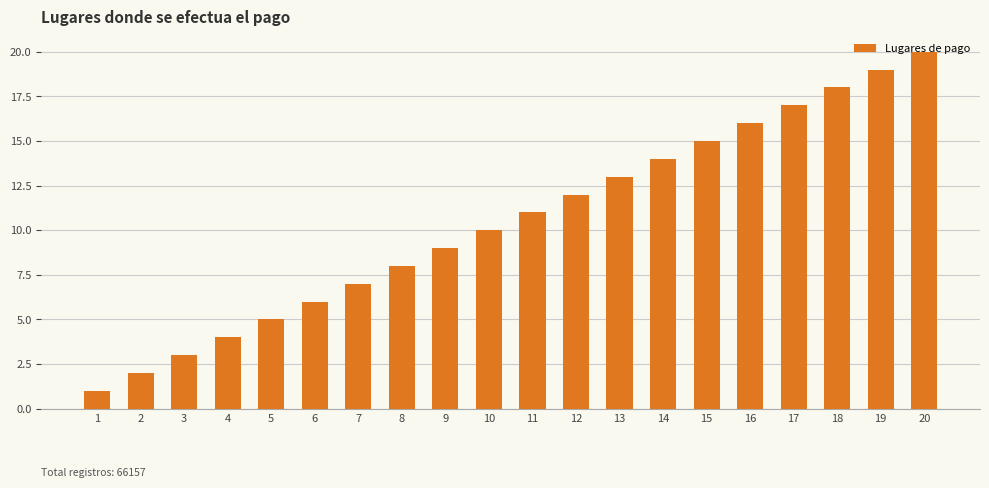

Where is the data nearest to the value 10?

10